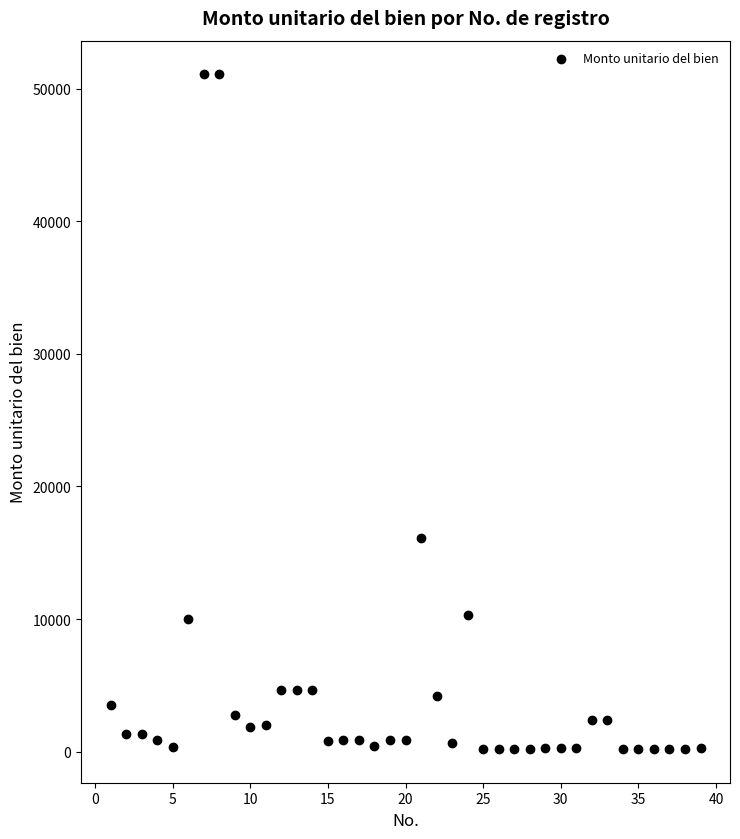

What Y value in the scatter plot is closest to 25635?

16100.0